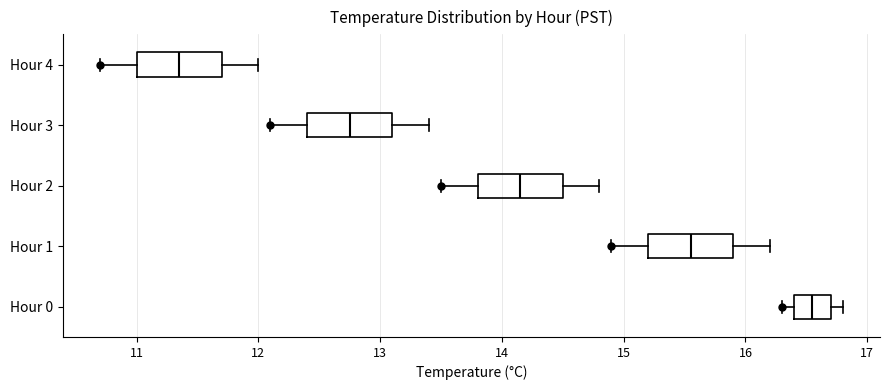

Reading bottom to top, read every box against the x-axis: the position of its median line, the range the box covers, and the ends of its whiskers. The values are not printed on the chart, so give them approximately, as read against the axis.

Hour 0: median 16.6, box 16.4 to 16.7, whiskers 16.3 to 16.8
Hour 1: median 15.6, box 15.2 to 15.9, whiskers 14.9 to 16.2
Hour 2: median 14.2, box 13.8 to 14.5, whiskers 13.5 to 14.8
Hour 3: median 12.8, box 12.4 to 13.1, whiskers 12.1 to 13.4
Hour 4: median 11.4, box 11.0 to 11.7, whiskers 10.7 to 12.0